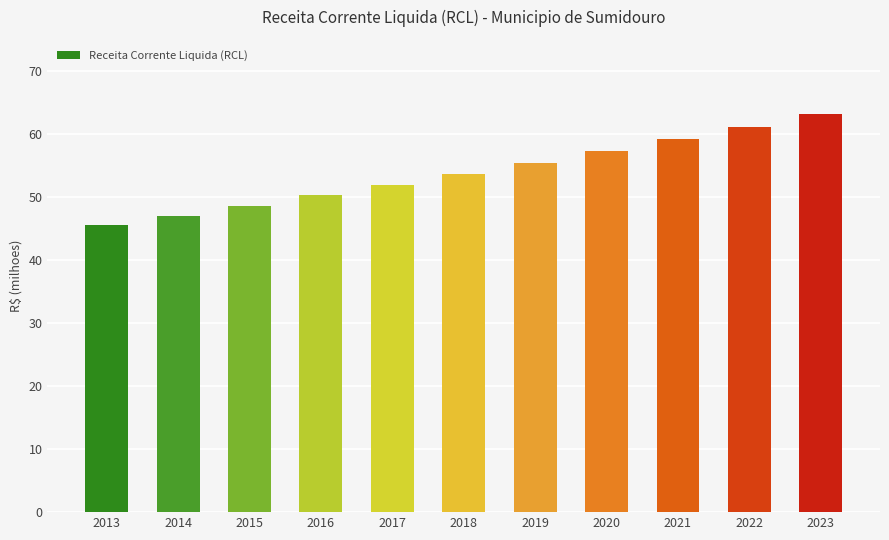

What is the ratio of the value at 2018 to the value at 2014?

1.1